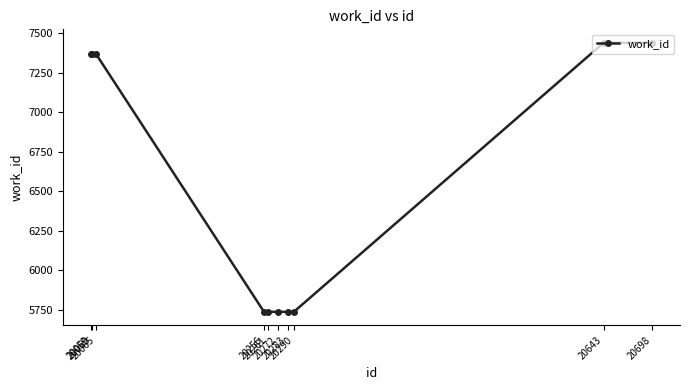

What is the difference between the maximum and minimum values?

1703